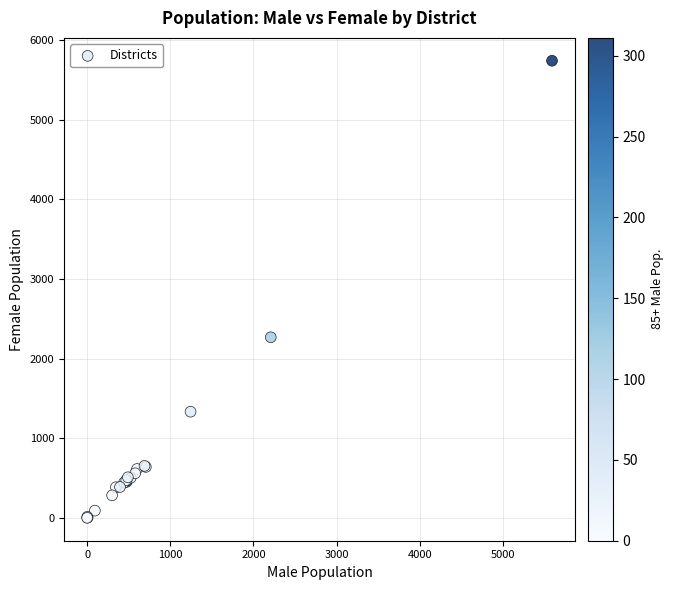

What Y value in the scatter plot is closest to 2871?

2269